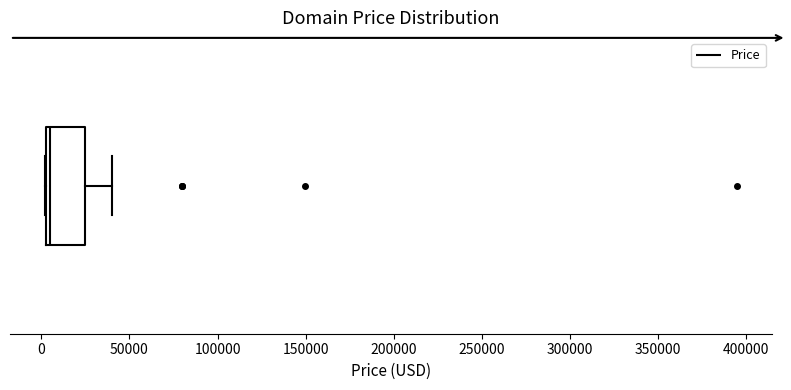

Where does the right whisker of the box end on the x-axis? The values are not printed on the chart, so give them approximately, as read against the axis.

40000